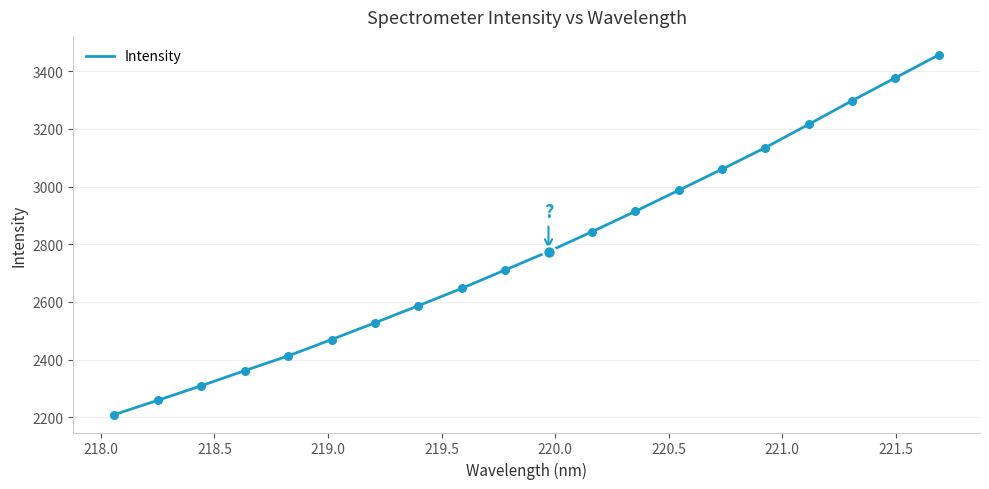

What is the greatest value displayed?

3456.9